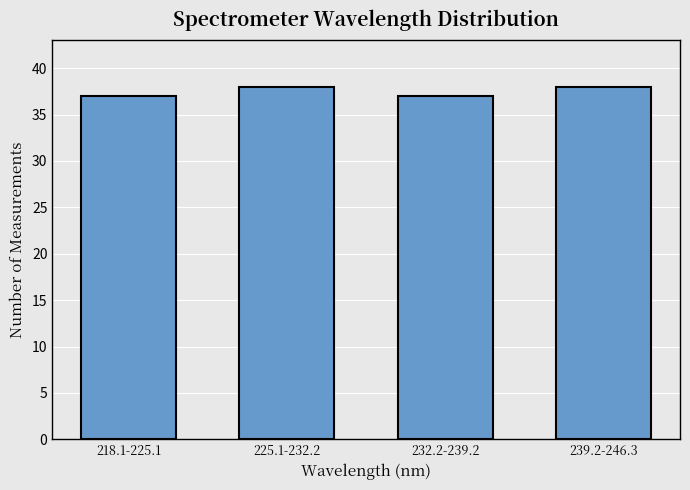

Reading right to left, list all the values displayed in this chart.

38	37	38	37